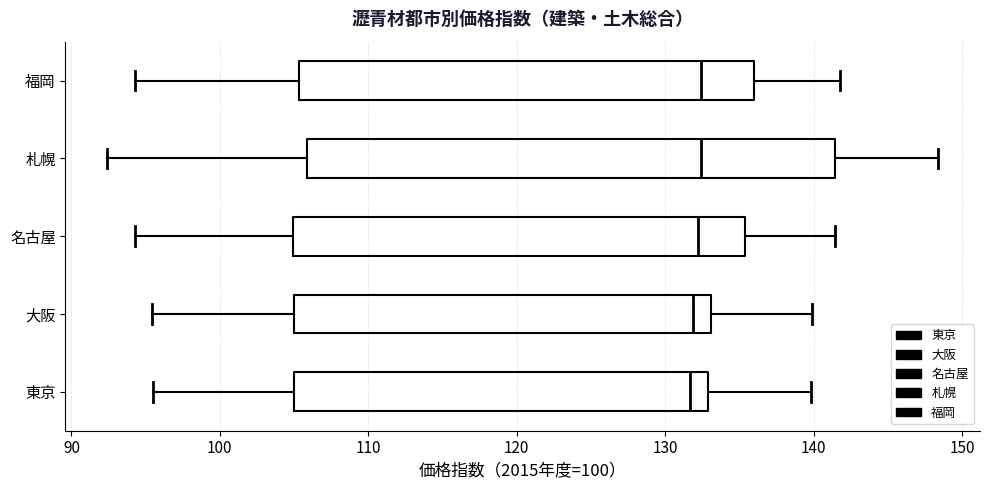

Reading bottom to top, read every box against the x-axis: the position of its median line, the range the box covers, and the ends of its whiskers. The values are not printed on the chart, so give them approximately, as read against the axis.

東京: median 132, box 105 to 133, whiskers 96 to 140
大阪: median 132, box 105 to 133, whiskers 95 to 140
名古屋: median 132, box 105 to 135, whiskers 94 to 141
札幌: median 132, box 106 to 141, whiskers 92 to 148
福岡: median 132, box 105 to 136, whiskers 94 to 142